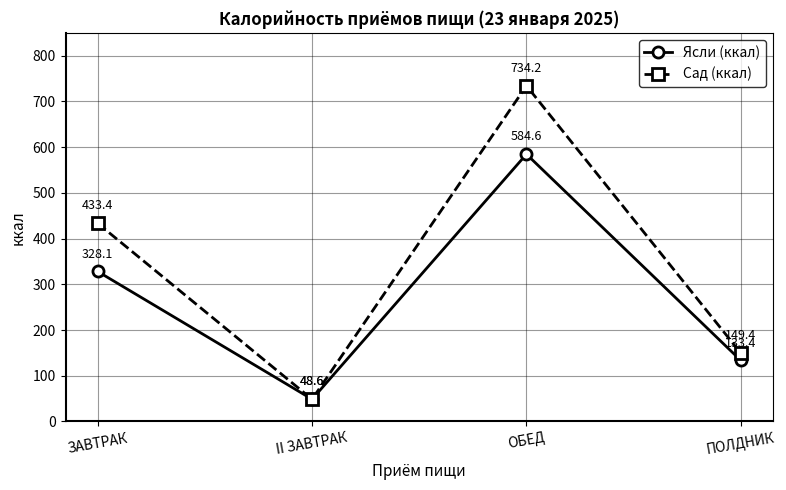

Reading left to right, what are all the values shown in this chart?

Ясли (ккал): 328.1	48.6	584.6	133.4
Сад (ккал): 433.4	48.6	734.2	149.4